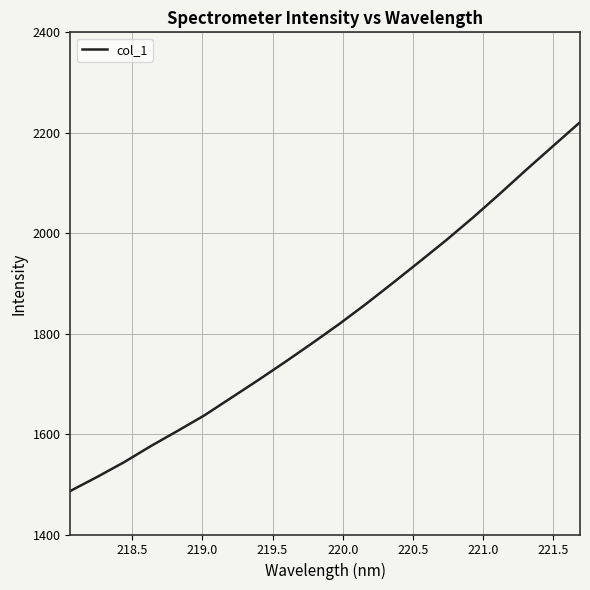

How many lines are shown in the chart?

1